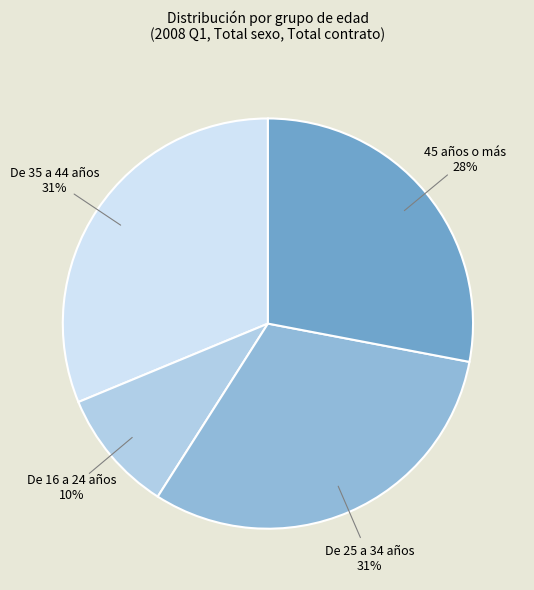

Which has a higher value, De 16 a 24 años or De 35 a 44 años?

De 35 a 44 años